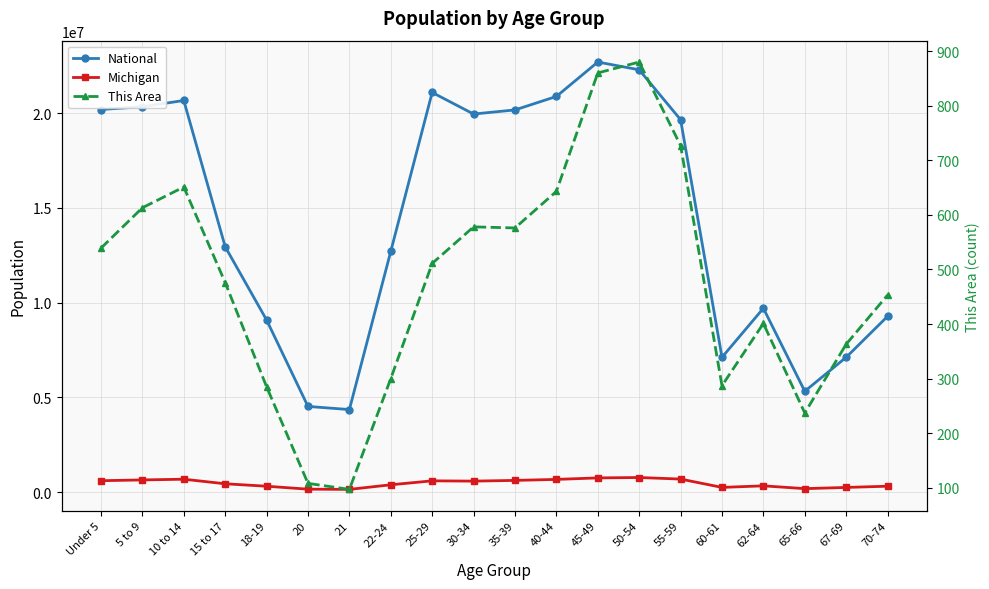

What is the maximum value for This Area?

880